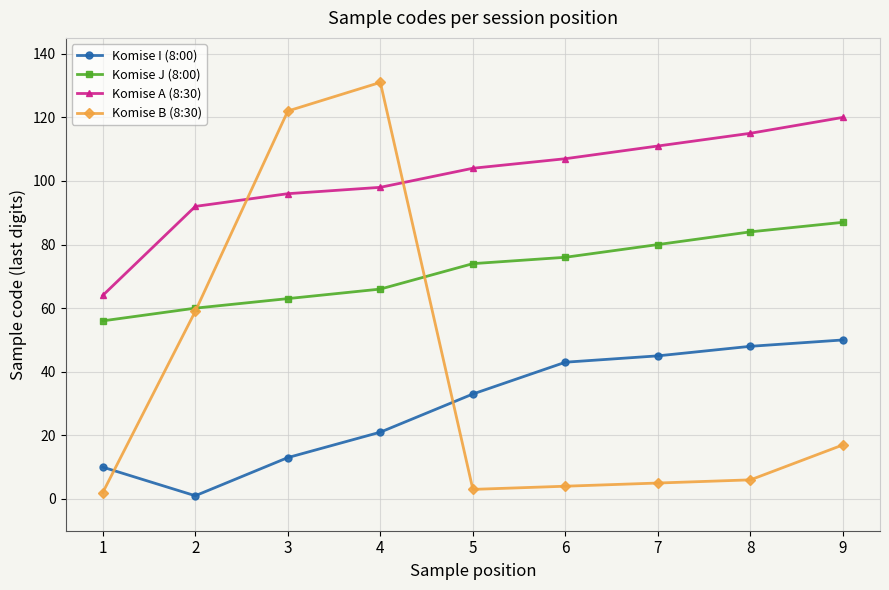

After their last crossing, which series has the higher values: Komise B (8:30) or Komise I (8:00)?

Komise I (8:00)